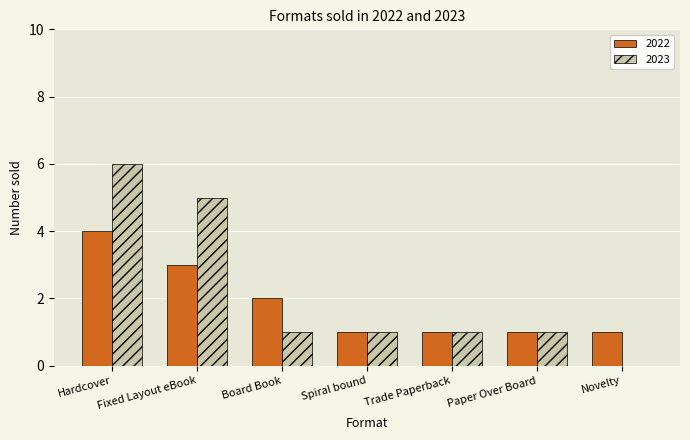

What is the sum of all 2022 values?

13